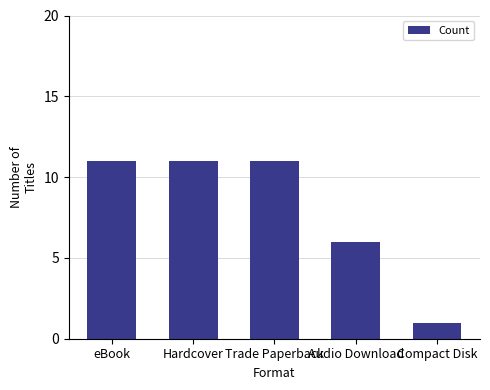

Are the bars grouped side by side (vs. stacked)?

No